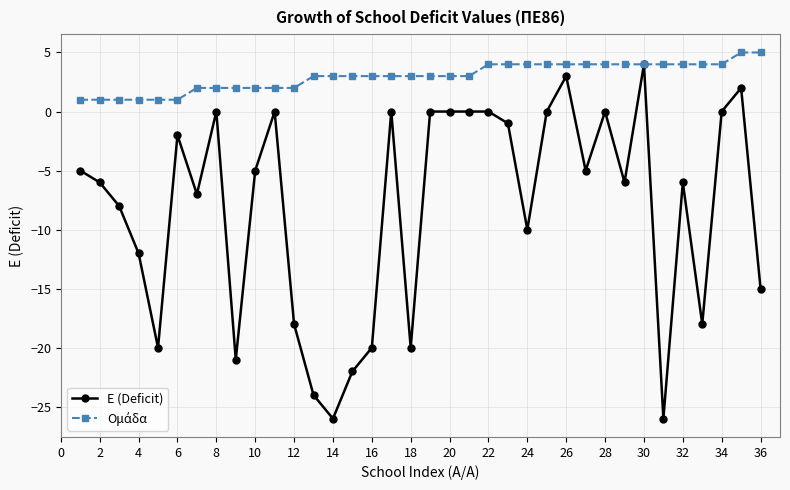

What is the lowest value of the E (Deficit) series?

-26